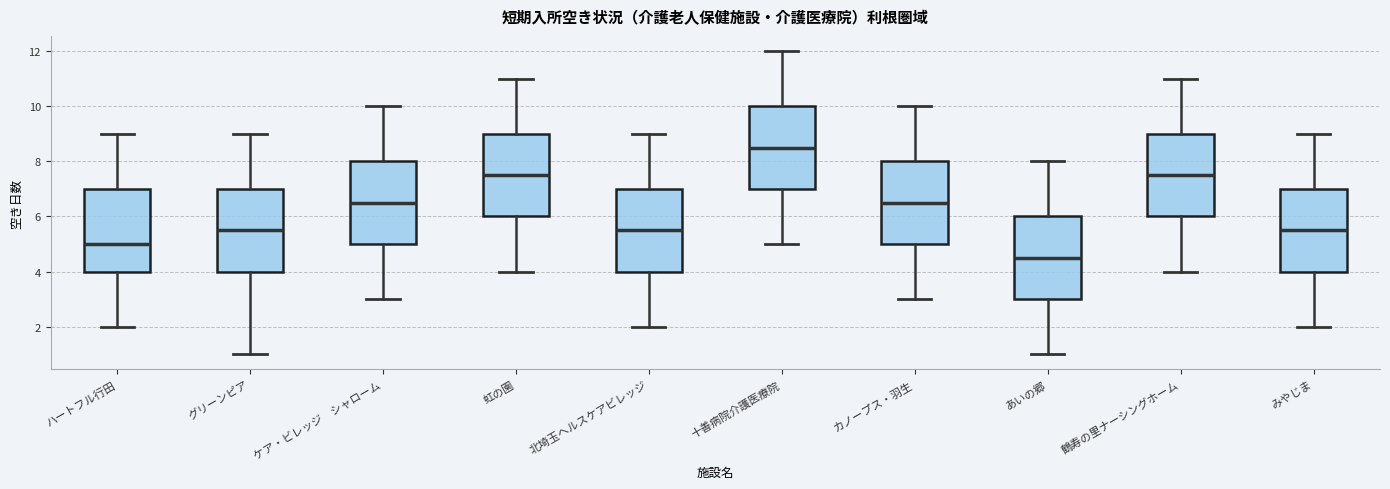

Reading left to right, transcribe this box plot: for each box, give where its median line is, the range the box spans, and where its two whiskers end, as read against the y-axis. The values are not printed on the chart, so give them approximately, as read against the axis.

ハートフル行田: median 5.0, box 4.0 to 7.0, whiskers 2.0 to 9.0
グリーンピア: median 5.6, box 4.0 to 7.0, whiskers 1.0 to 9.0
ケア・ビレッジ シャローム: median 6.6, box 5.0 to 8.0, whiskers 3.0 to 10.0
虹の園: median 7.6, box 6.0 to 9.0, whiskers 4.0 to 11.0
北埼玉ヘルスケアビレッジ: median 5.6, box 4.0 to 7.0, whiskers 2.0 to 9.0
十善病院介護医療院: median 8.6, box 7.0 to 10.0, whiskers 5.0 to 12.0
カノープス・羽生: median 6.6, box 5.0 to 8.0, whiskers 3.0 to 10.0
あいの郷: median 4.6, box 3.0 to 6.0, whiskers 1.0 to 8.0
鶴寿の里ナーシングホーム: median 7.6, box 6.0 to 9.0, whiskers 4.0 to 11.0
みやじま: median 5.6, box 4.0 to 7.0, whiskers 2.0 to 9.0